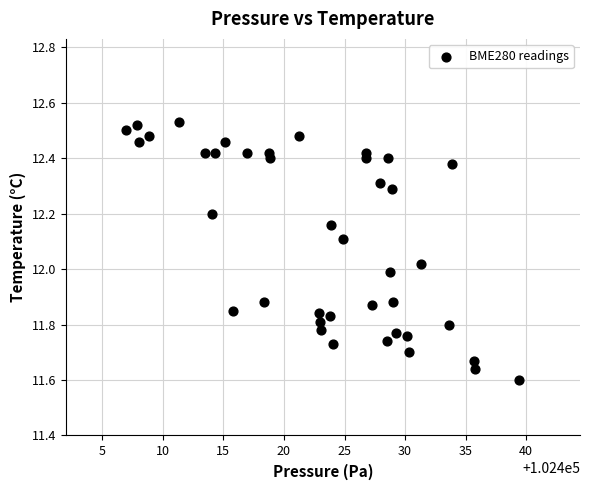

What is the range of X values (max minus min)?

32.4